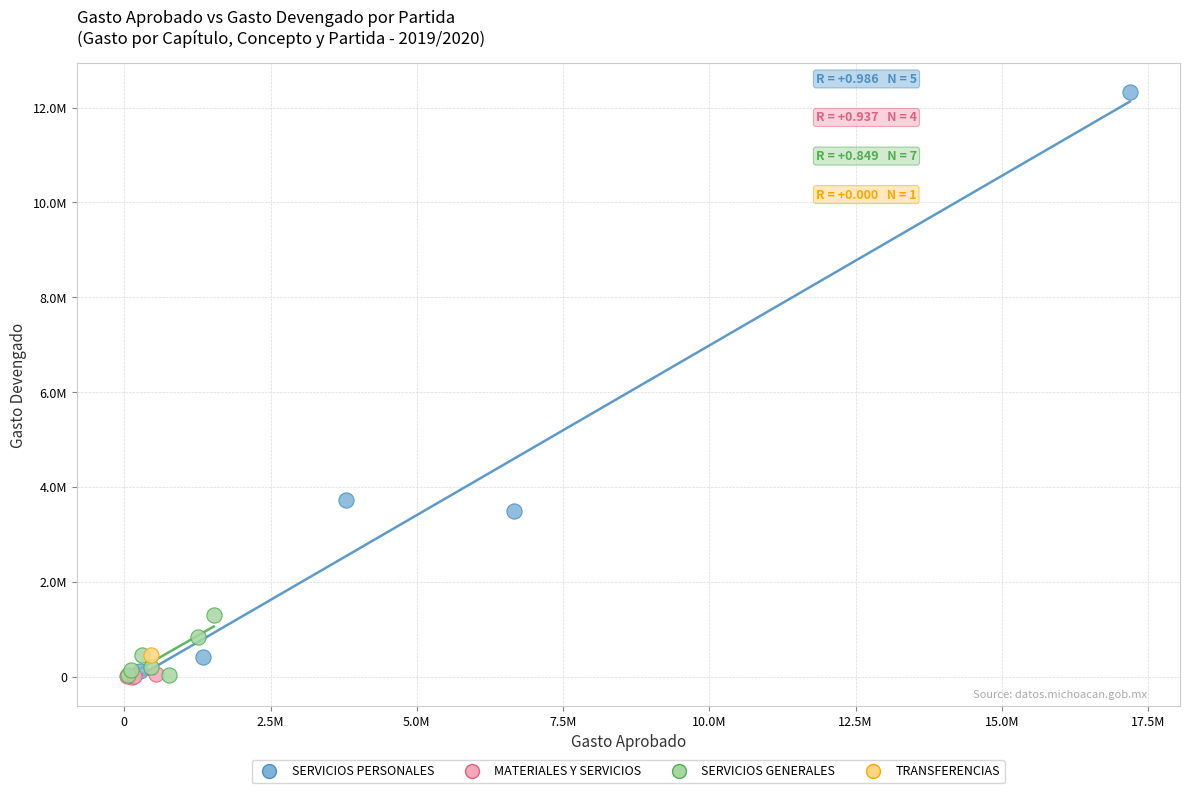

What are all the series names shown in the legend?

SERVICIOS PERSONALES, MATERIALES Y SERVICIOS, SERVICIOS GENERALES, TRANSFERENCIAS